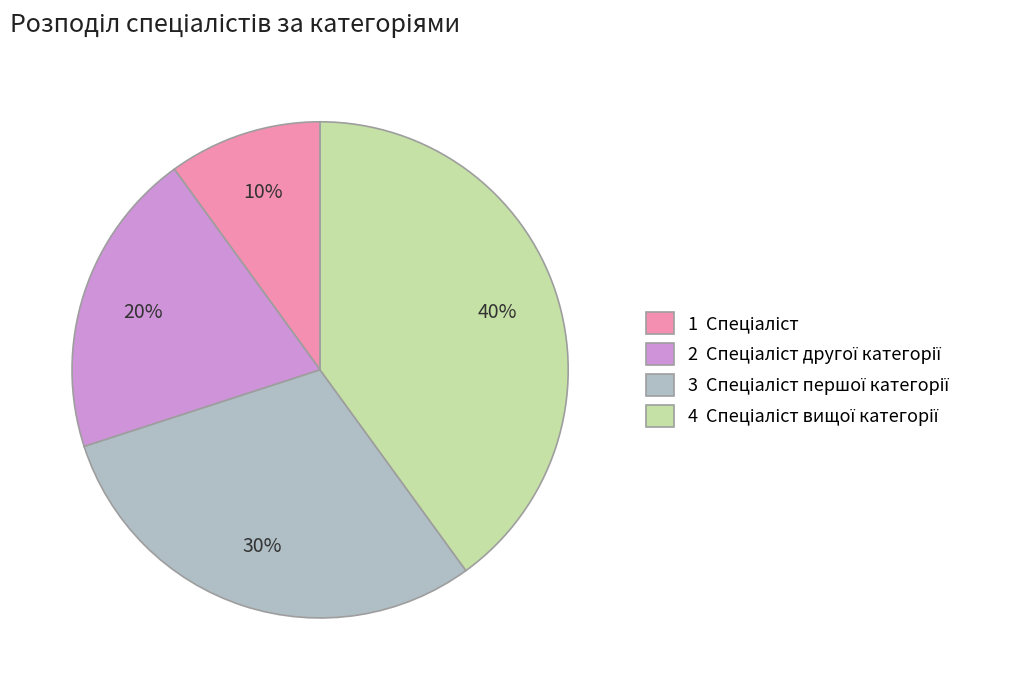

Does any single category account for the majority?

No